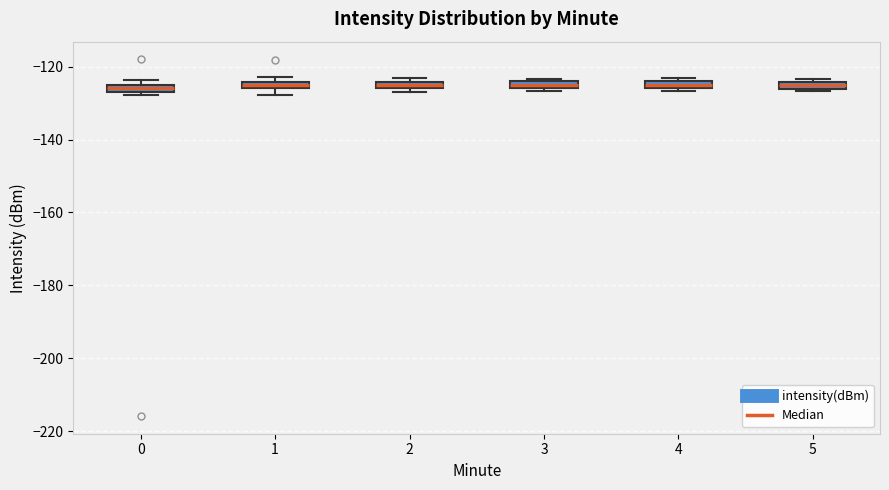

Where is the lower edge of the box at x = 1 on the y-axis? The values are not printed on the chart, so give them approximately, as read against the axis.

-126